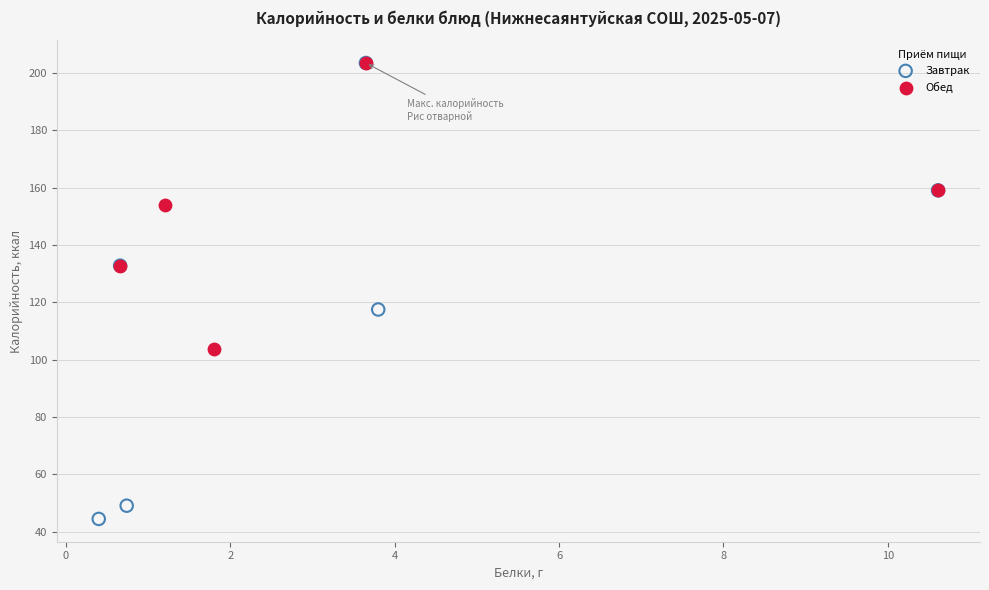

Which series reaches the minimum Y coordinate?

Завтрак